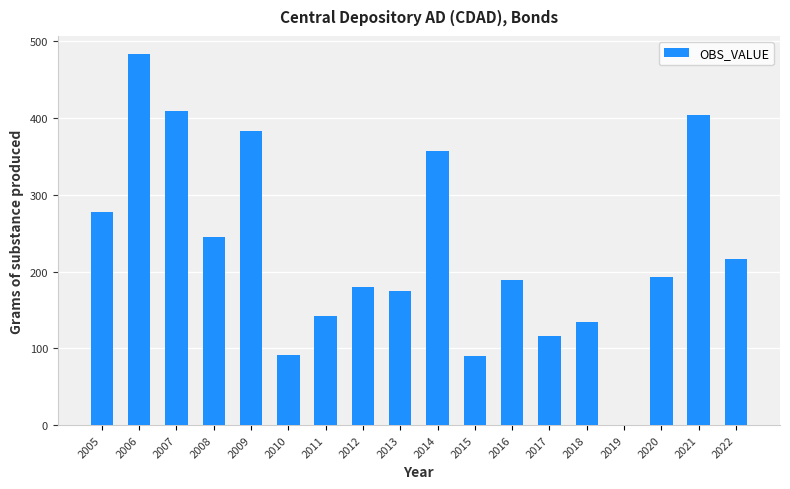

How many distinct data groups are displayed?

1